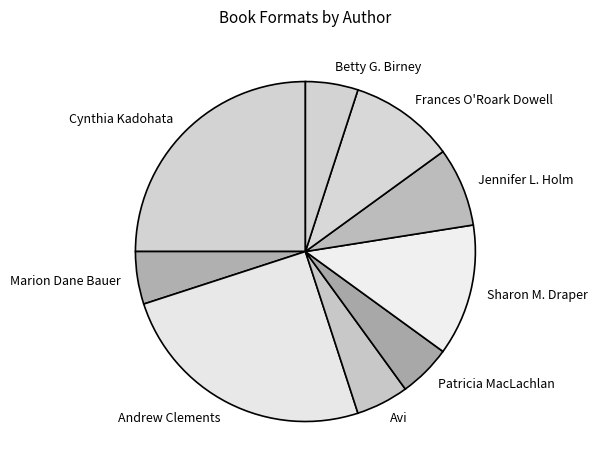

Do Patricia MacLachlan and Cynthia Kadohata together represent more than half of the pie?

No